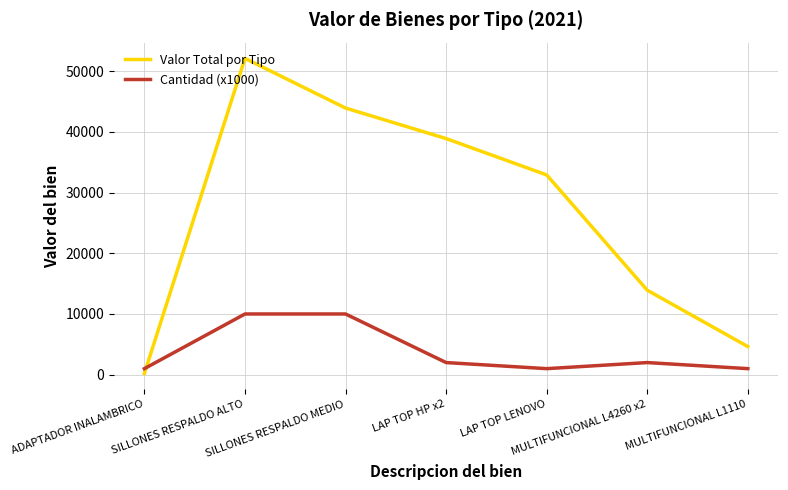

Is it true that Valor Total por Tipo equals 13908.4 at MULTIFUNCIONAL L4260 x2?

True